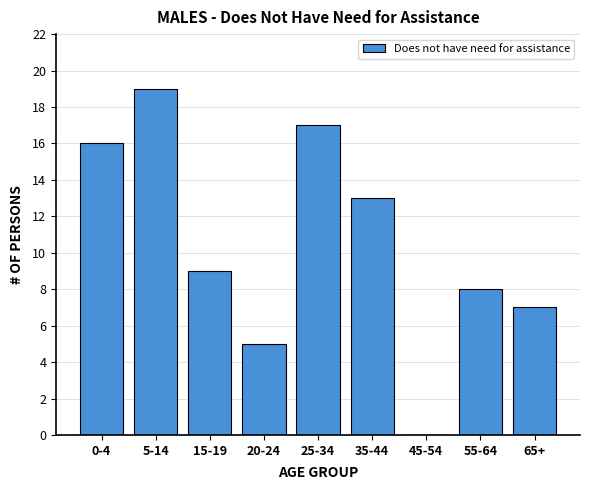

Reading right to left, extract all data points from this chart.

65+=7	55-64=8	45-54=0	35-44=13	25-34=17	20-24=5	15-19=9	5-14=19	0-4=16